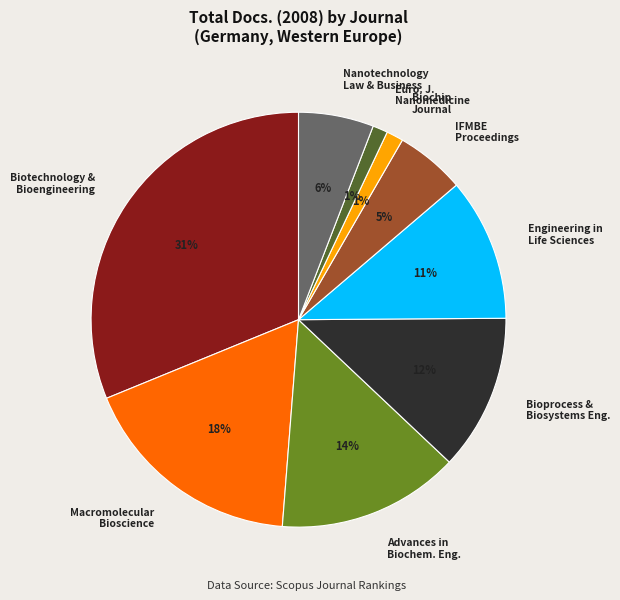

To the nearest percent, what percentage of the pie is Engineering in Life Sciences?

11%